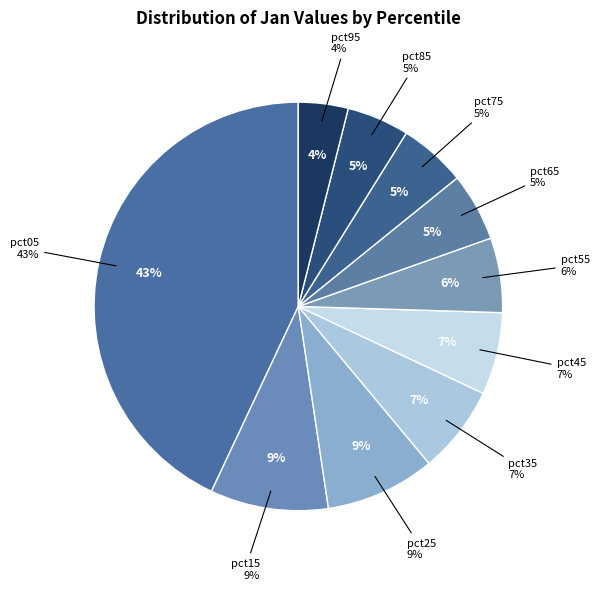

Combined, what portion of the pie is pct45 and pct65?

11.9%